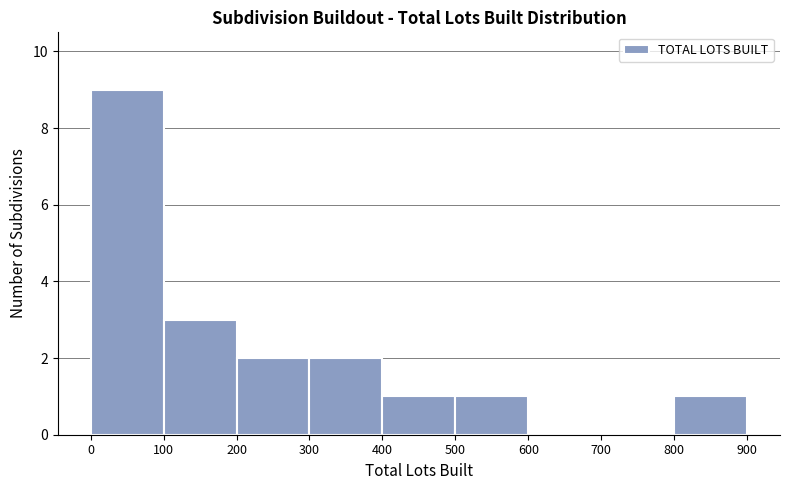

Reading left to right, list every bar in this chart as the range it spans on the x-axis followed by its height. The values are not printed on the chart, so give them approximately, as read against the axis.

0 to 100: 9
100 to 200: 3
200 to 300: 2
300 to 400: 2
400 to 500: 1
500 to 600: 1
600 to 700: 0
700 to 800: 0
800 to 900: 1